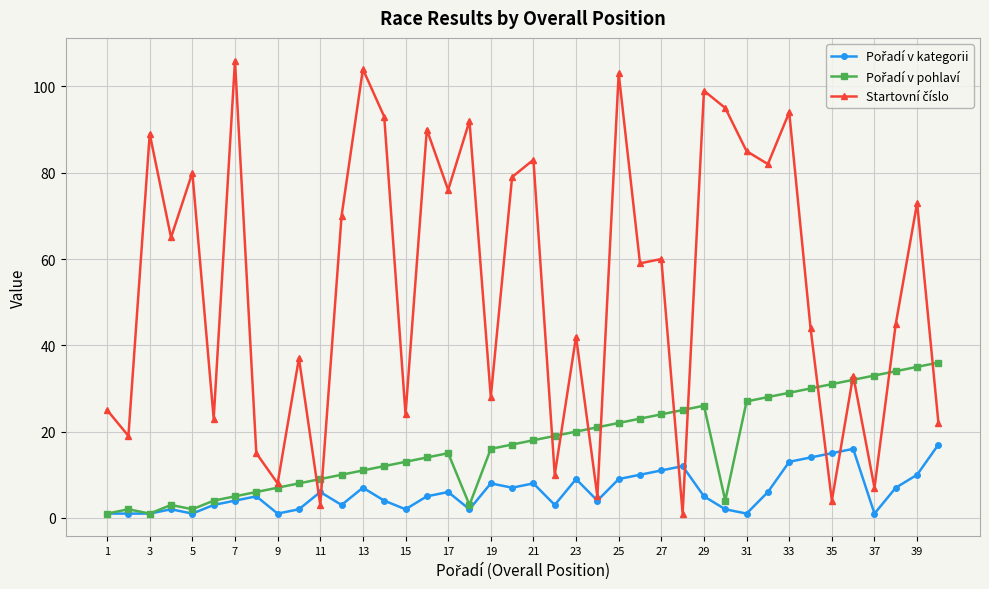

Rank the series by their maximum value, from lowest to highest.

Pořadí v kategorii, Pořadí v pohlaví, Startovní číslo